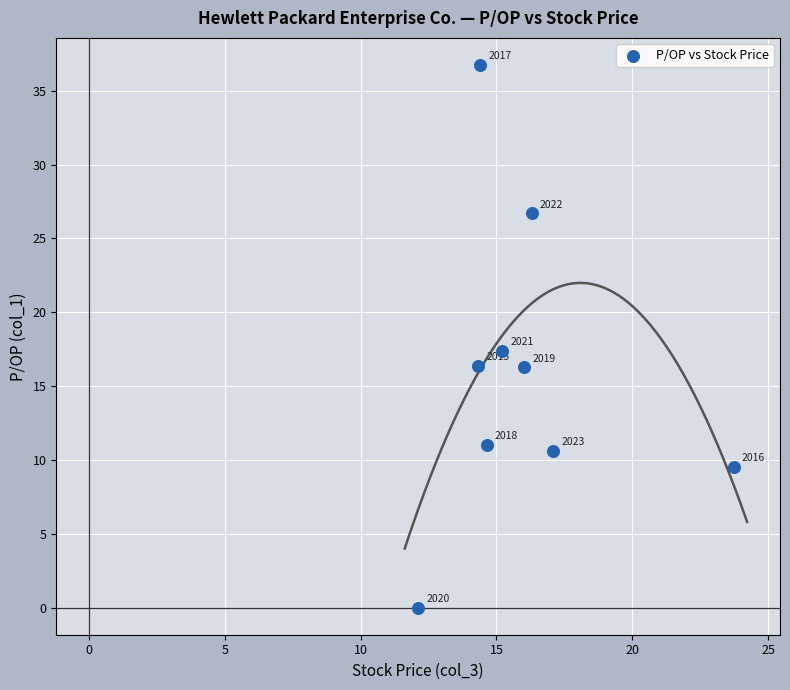

What Y value in the scatter plot is closest to 18?

17.4